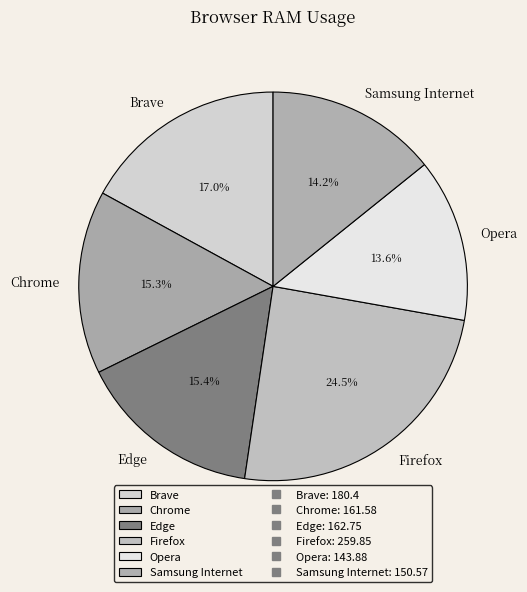

To the nearest percent, what portion does Brave represent?

17%